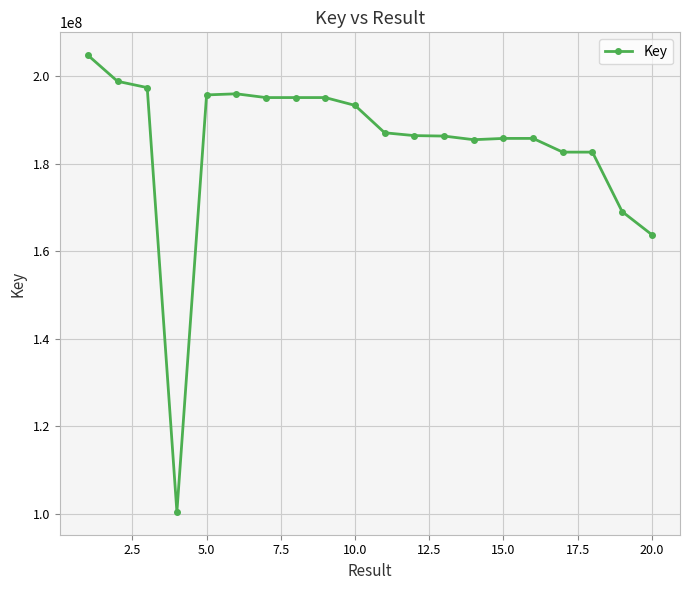

How many data points are less than 187059416?

10